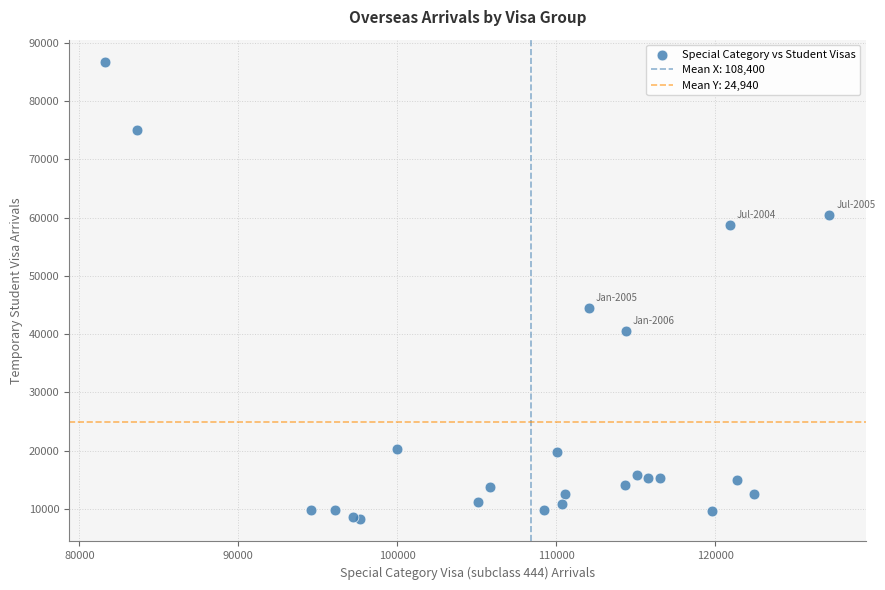

What Y value in the scatter plot is closest to 47495?

44530